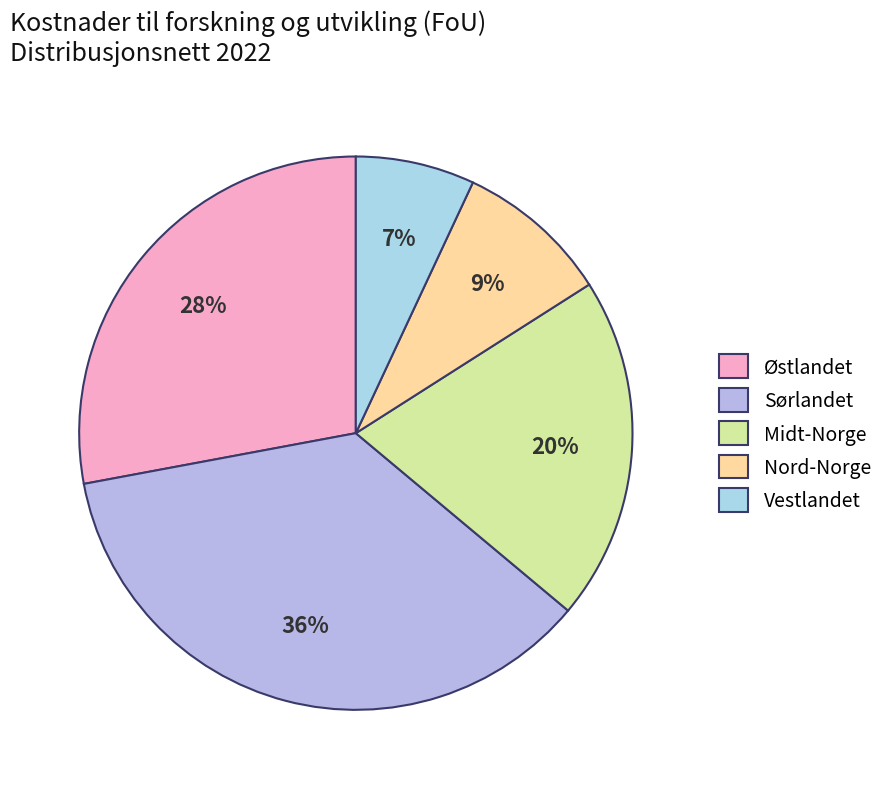

The Midt-Norge slice represents 15% of the pie. True or false?

False